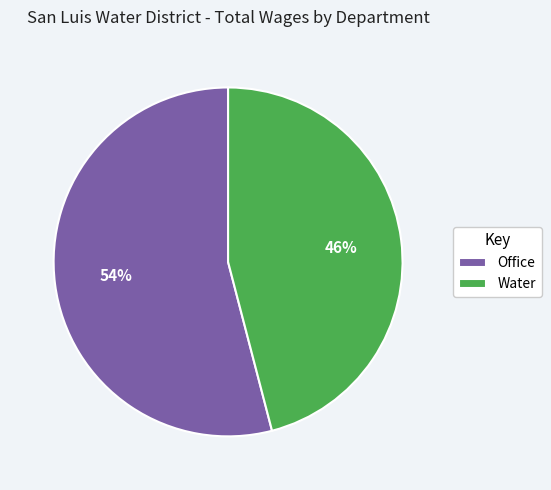

Is the sum of Office and Water greater than half?

Yes